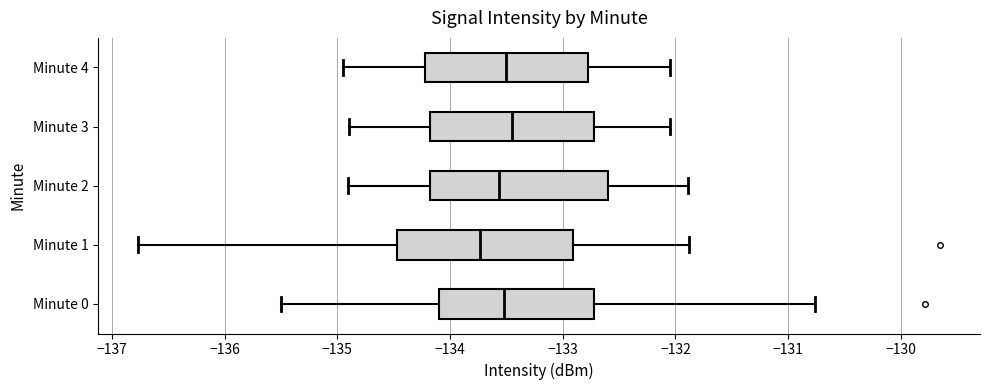

Reading bottom to top, read every box against the x-axis: the position of its median line, the range the box covers, and the ends of its whiskers. The values are not printed on the chart, so give them approximately, as read against the axis.

Minute 0: median -133.5, box -134.1 to -132.7, whiskers -135.5 to -130.8
Minute 1: median -133.7, box -134.5 to -132.9, whiskers -136.8 to -131.9
Minute 2: median -133.6, box -134.2 to -132.6, whiskers -134.9 to -131.9
Minute 3: median -133.4, box -134.2 to -132.7, whiskers -134.9 to -132.0
Minute 4: median -133.5, box -134.2 to -132.8, whiskers -134.9 to -132.0